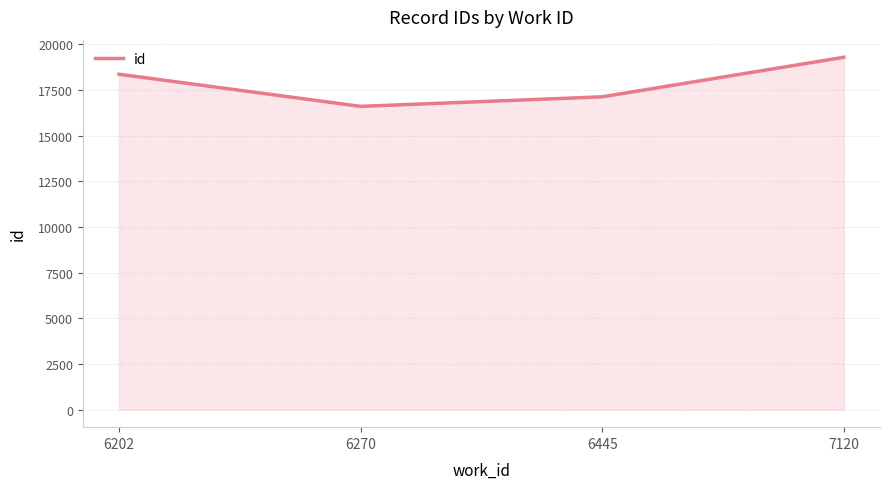

What is the difference between the maximum and minimum values?

2686.5